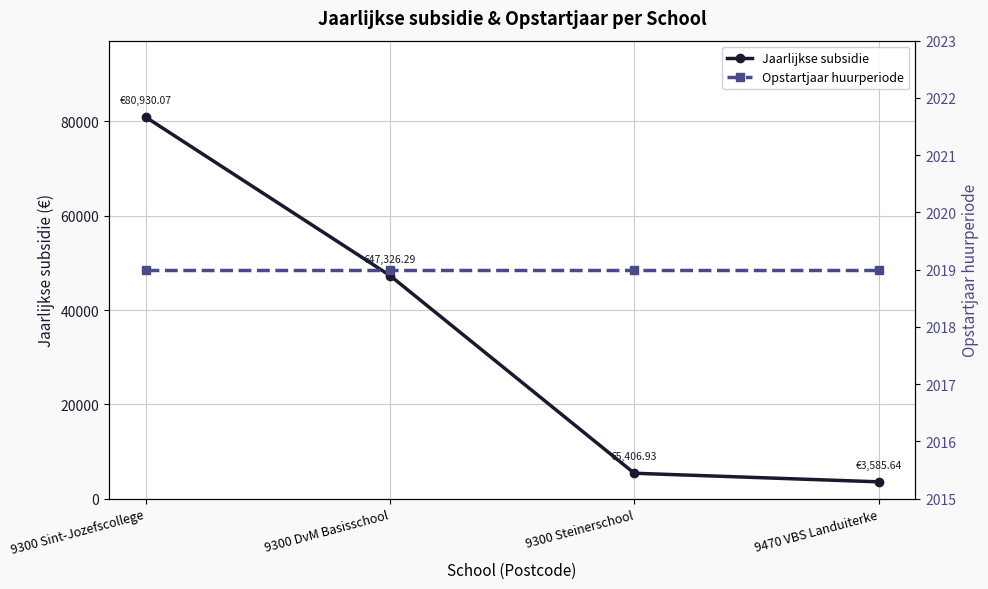

True or false: Jaarlijkse subsidie has more than 1 interior local peaks.

False